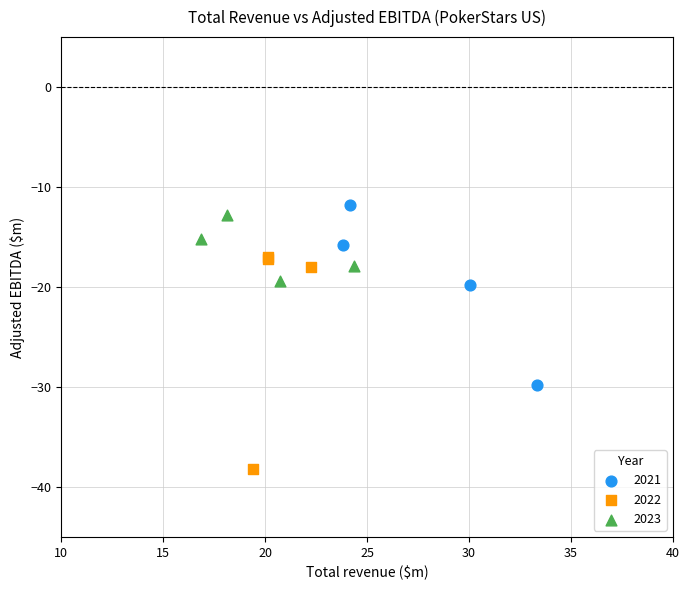

Which series contains the lowest Y value?

2022